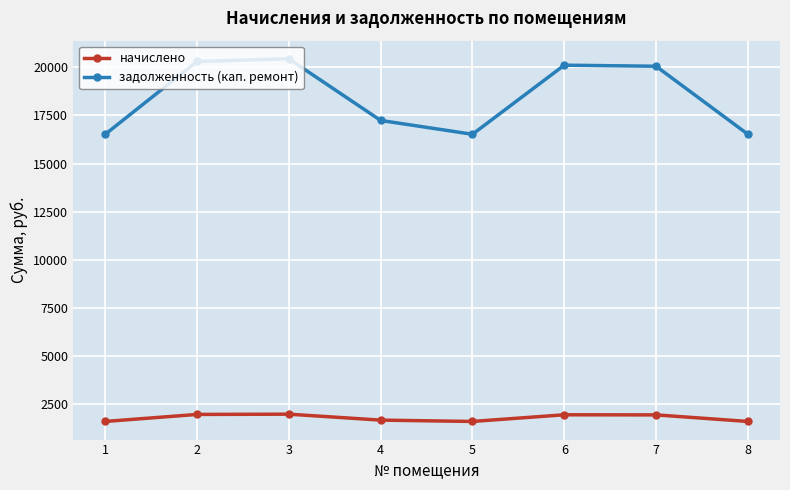

How many values in the начислено series exceed 1934?

4